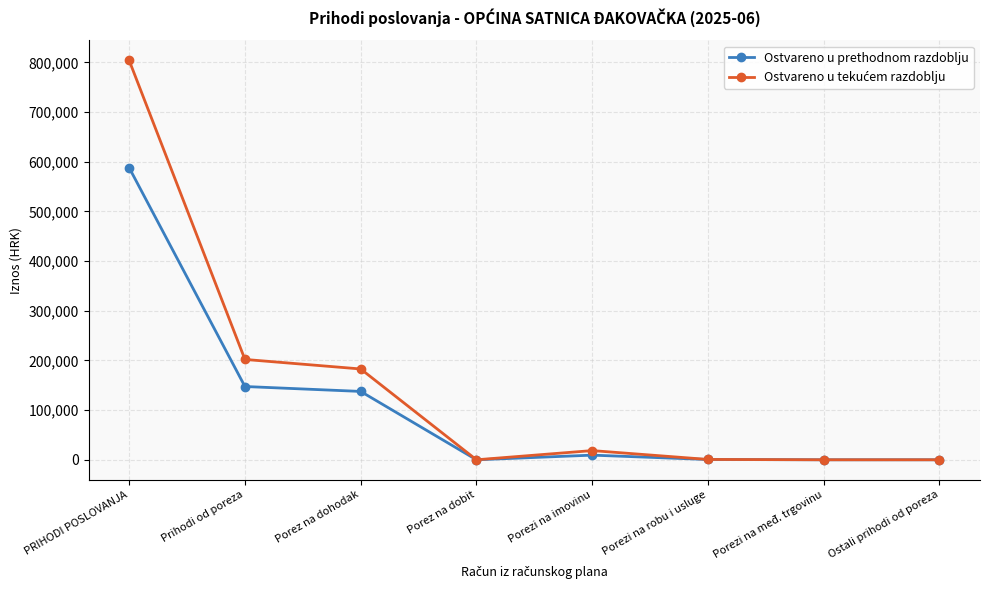

At which label is Ostvareno u prethodnom razdoblju closest to 293995?

Prihodi od poreza